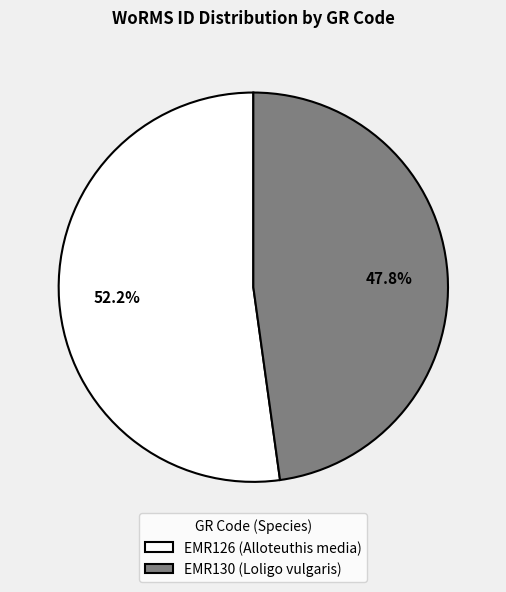

Which category has the biggest portion of the pie?

EMR126 (Alloteuthis media)